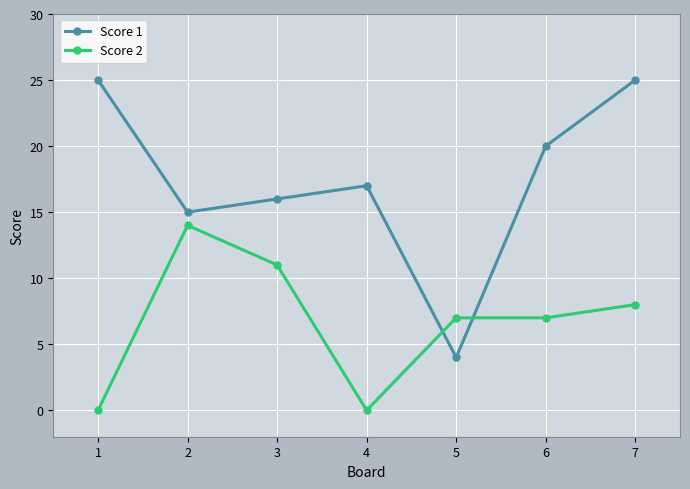

How many lines are shown in the chart?

2